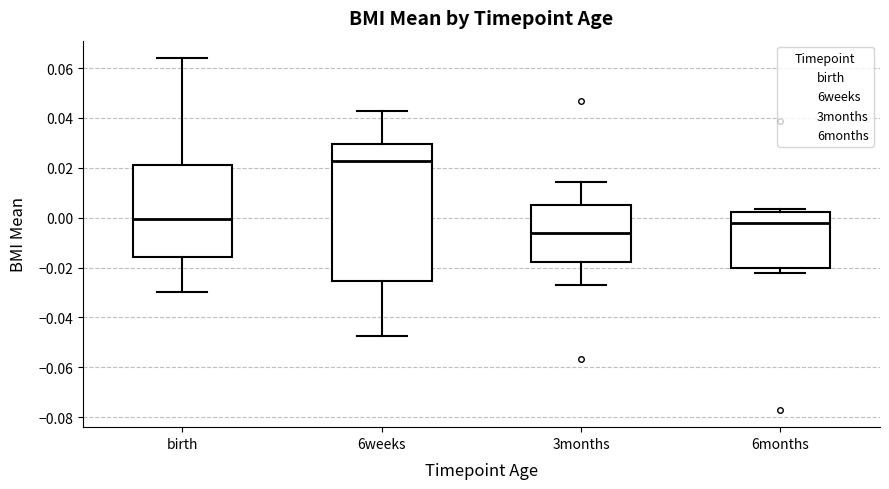

Reading left to right, transcribe this box plot: for each box, give where its median line is, the range the box spans, and where its two whiskers end, as read against the y-axis. The values are not printed on the chart, so give them approximately, as read against the axis.

birth: median 0.000, box -0.016 to 0.022, whiskers -0.030 to 0.064
6weeks: median 0.022, box -0.026 to 0.030, whiskers -0.048 to 0.042
3months: median -0.006, box -0.018 to 0.004, whiskers -0.028 to 0.014
6months: median -0.002, box -0.020 to 0.002, whiskers -0.022 to 0.004